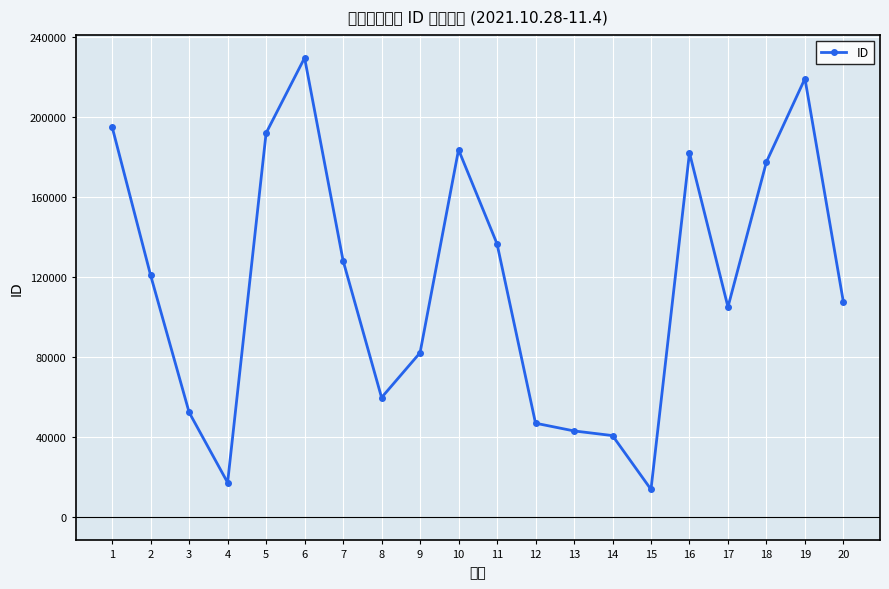

At which category does the chart reach its peak across all series?

6